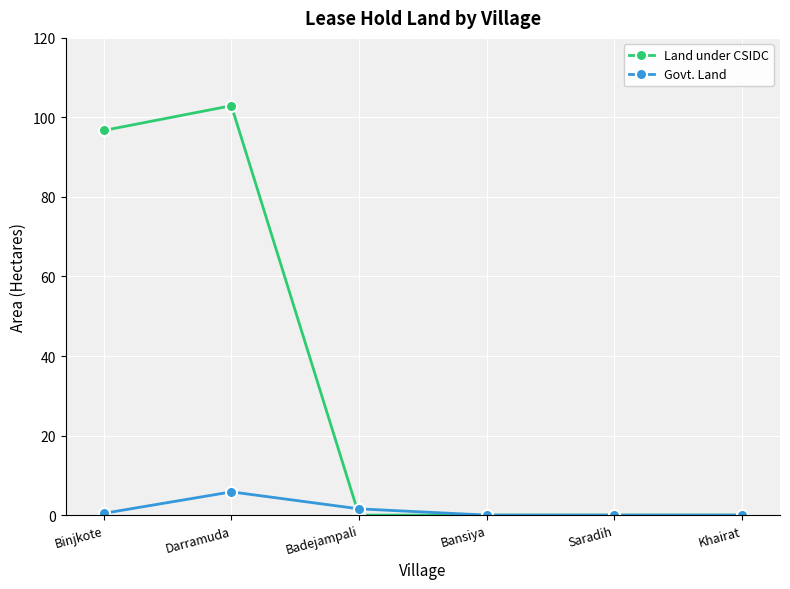

Which series changed the most between Darramuda and Saradih?

Land under CSIDC